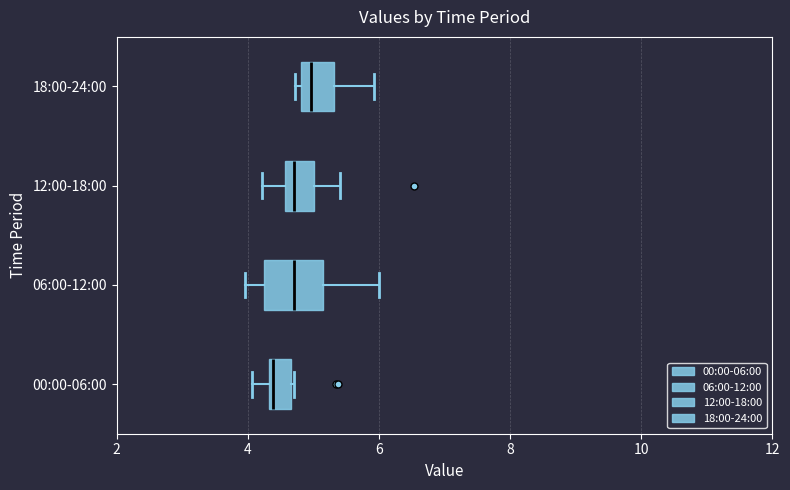

Comparing the boxes themselves (not the whiskers), which one is the widest?

06:00-12:00